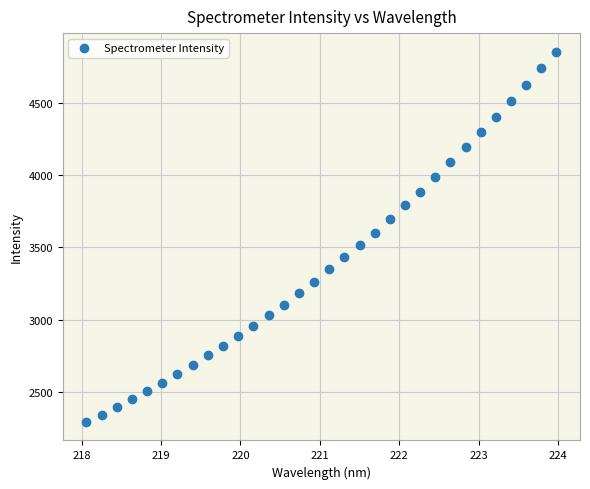

What is the range of X values (max minus min)?

5.9